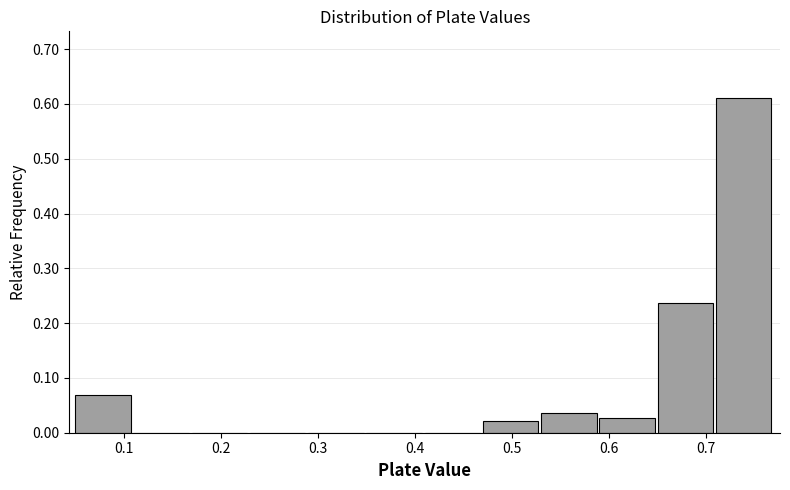

Reading left to right, list every bar in this chart as the range it spans on the x-axis followed by its height. The values are not printed on the chart, so give them approximately, as read against the axis.

0.05 to 0.11: 0.07
0.11 to 0.17: 0
0.17 to 0.23: 0
0.23 to 0.29: 0
0.29 to 0.35: 0
0.35 to 0.41: 0
0.41 to 0.47: 0
0.47 to 0.53: 0.02
0.53 to 0.59: 0.04
0.59 to 0.65: 0.03
0.65 to 0.71: 0.24
0.71 to 0.77: 0.61